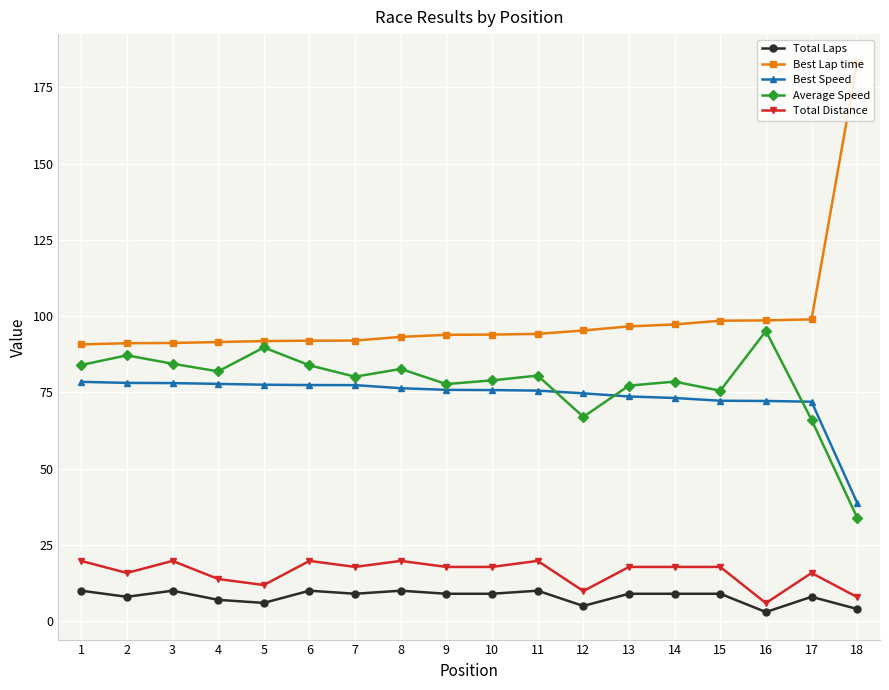

What are all the series names shown in the legend?

Total Laps, Best Lap time, Best Speed, Average Speed, Total Distance